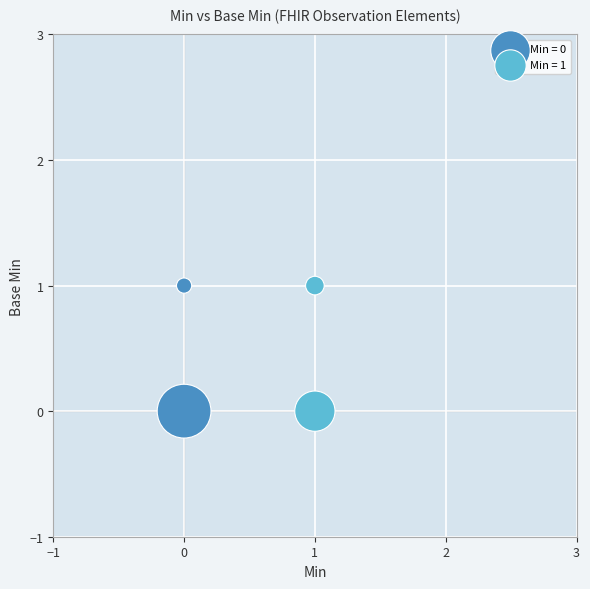

What are all the series names shown in the legend?

Min = 0, Min = 1